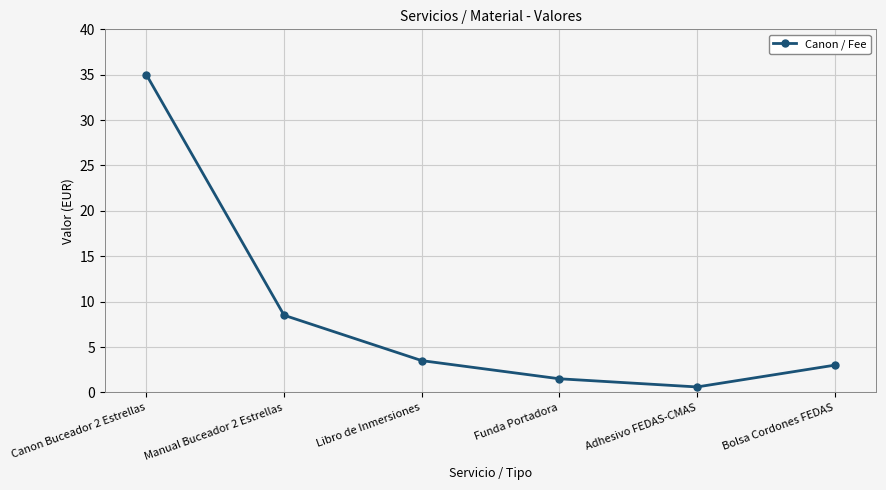

What is the label of the 3rd point from the left?

Libro de Inmersiones